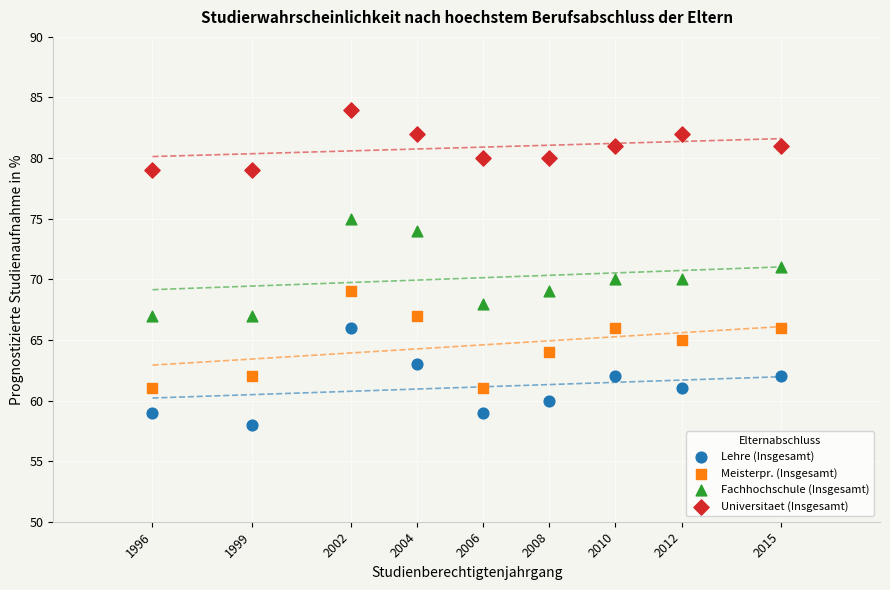

Which series contains the highest Y value?

Universitaet (Insgesamt)